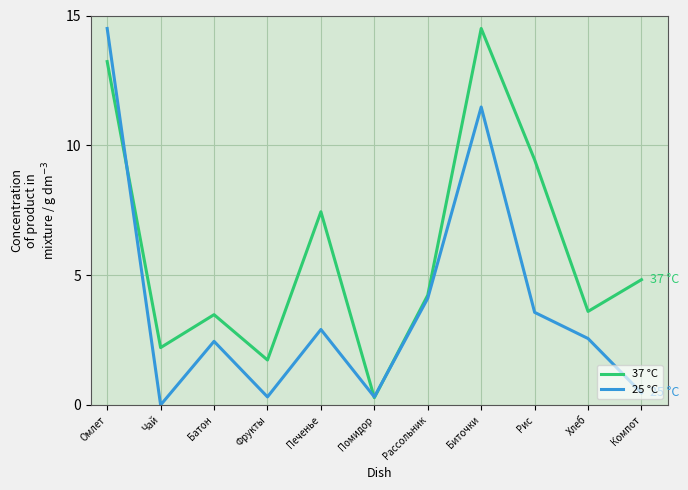

What is the total value across all series at Рассольник?

8.3